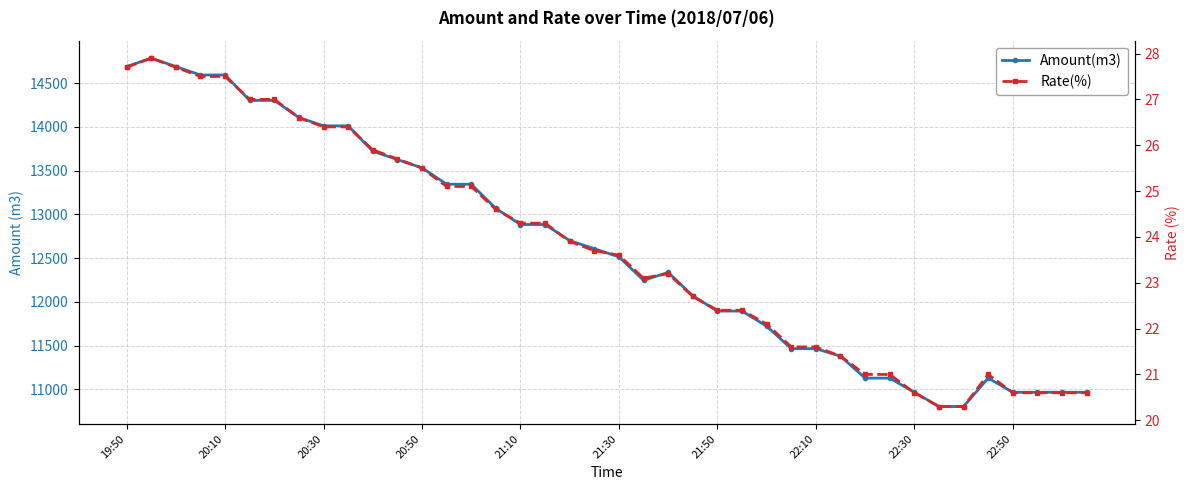

Is this an area chart (filled region under the line)?

No